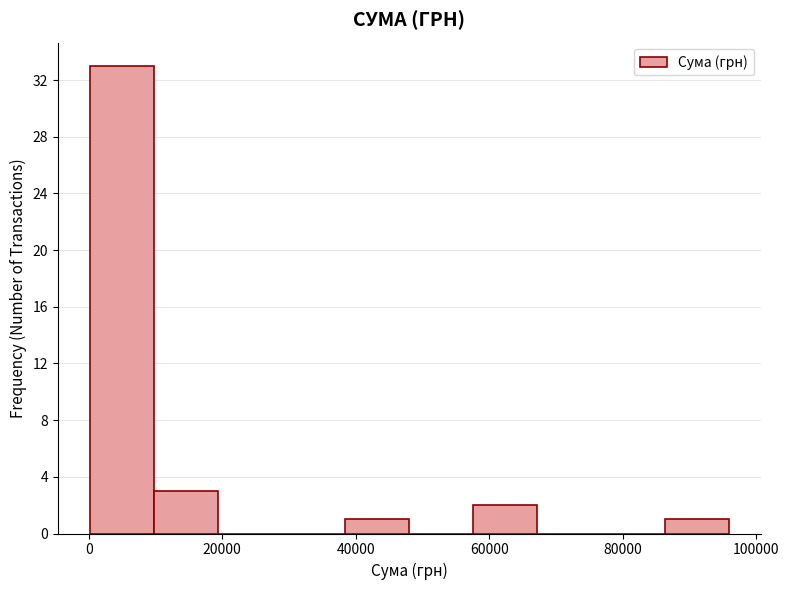

How tall is the bar that spans 58000 to 68000 on the x-axis? Neither the bar edges nor the heights are printed on the chart, so give them approximately, as read against the axes.

2